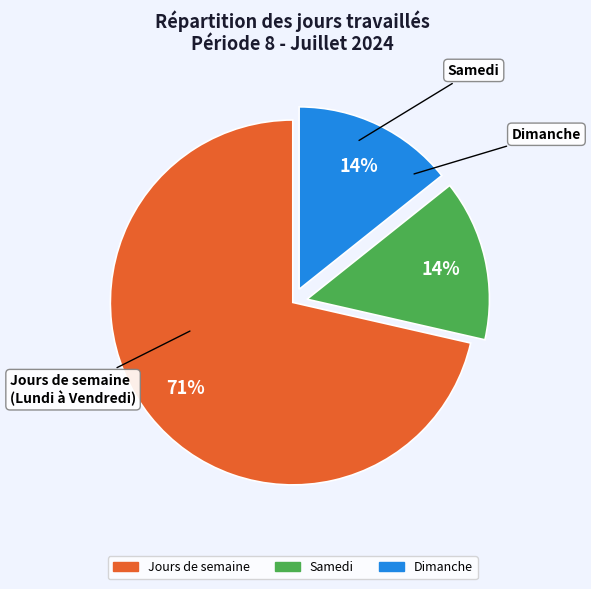

To the nearest percent, what is the average slice percentage?

33%